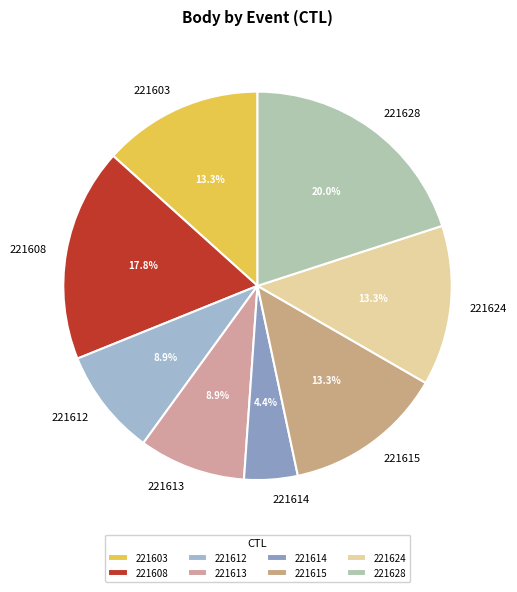

The 221628 slice represents 10% of the pie. True or false?

False